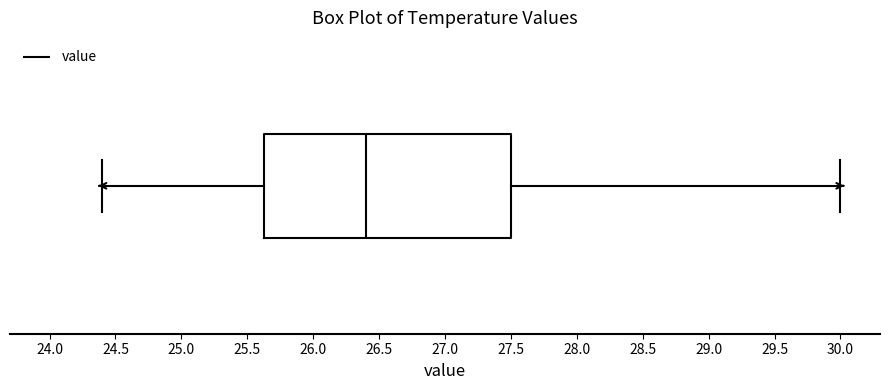

Read this box plot against the x-axis: the position of the median line, the range covered by the box, and the ends of both whiskers. The values are not printed on the chart, so give them approximately, as read against the axis.

median 26.40, box 25.65 to 27.50, whiskers 24.40 to 30.00